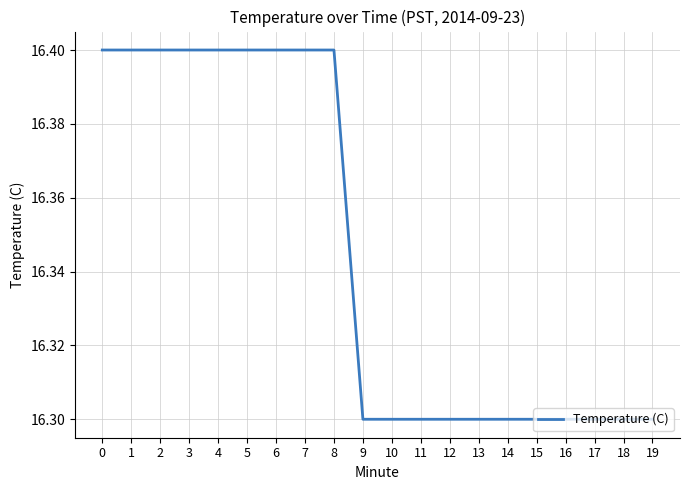

Reading right to left, transcribe all the data shown in this chart.

16.3	16.3	16.3	16.3	16.3	16.3	16.3	16.3	16.3	16.3	16.3	16.4	16.4	16.4	16.4	16.4	16.4	16.4	16.4	16.4